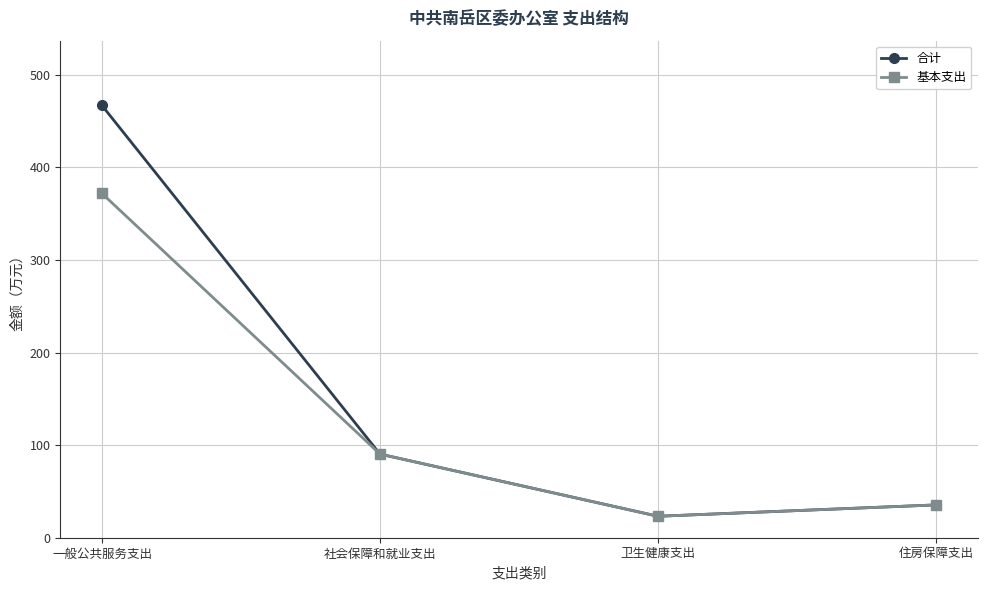

What are all the series names shown in the legend?

合计, 基本支出